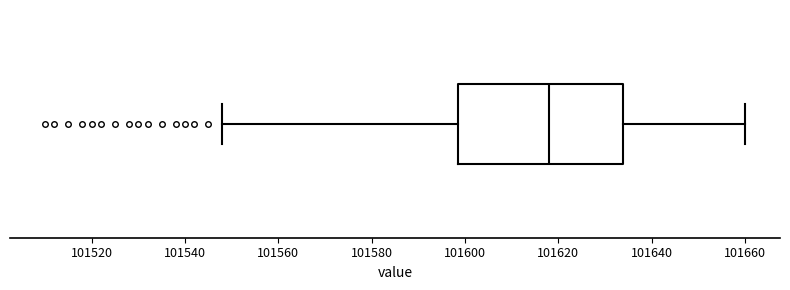

Transcribe this box plot: give where the median line is, the range the box spans, and where the two whiskers end, as read against the x-axis. The values are not printed on the chart, so give them approximately, as read against the axis.

median 101618, box 101598 to 101634, whiskers 101548 to 101660